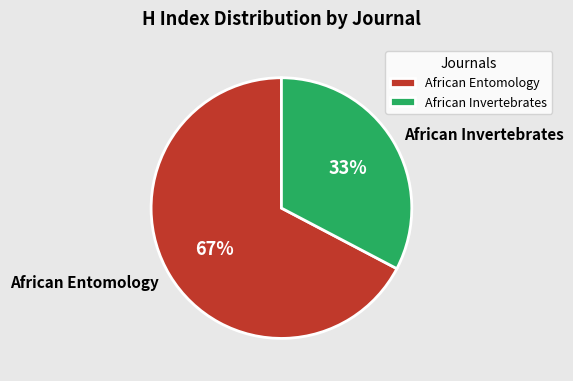

Which slice represents more than half of the pie?

African Entomology